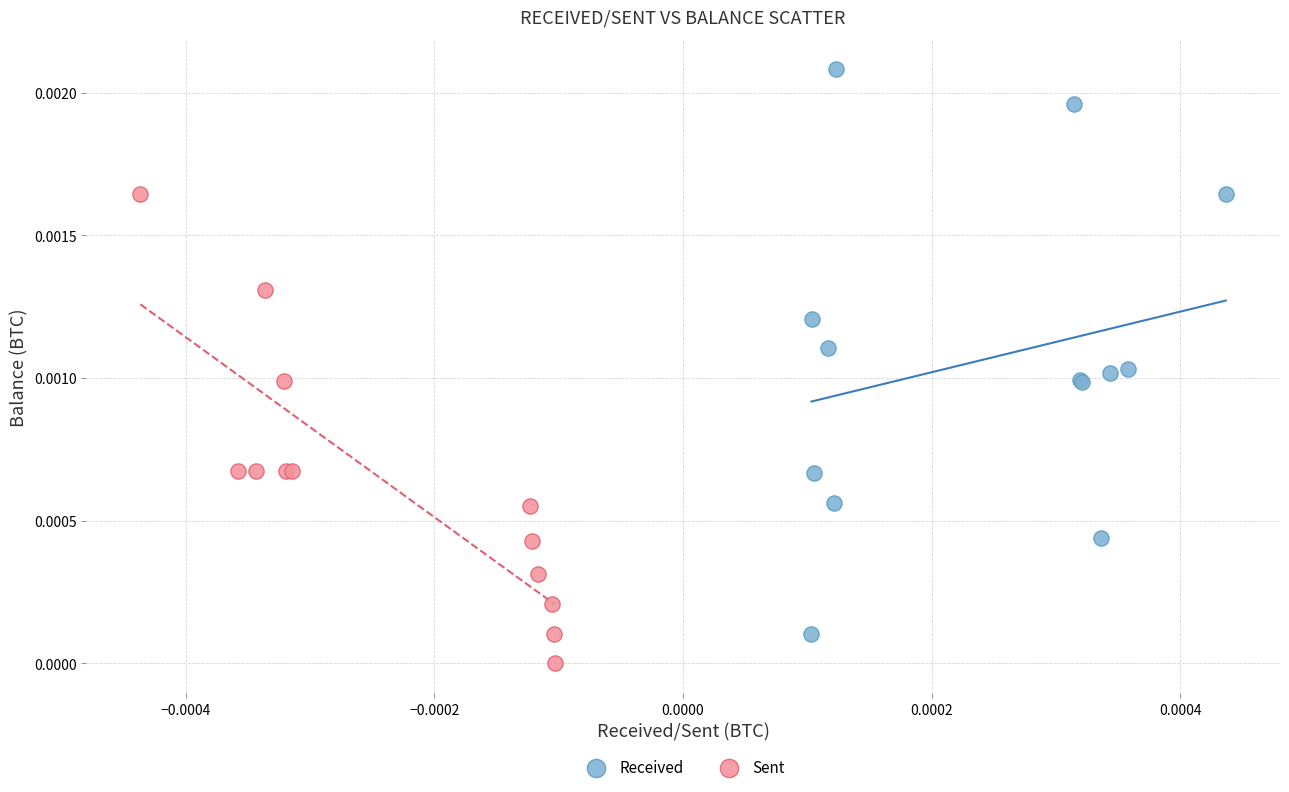

Which series has the widest spread of Y values?

Received